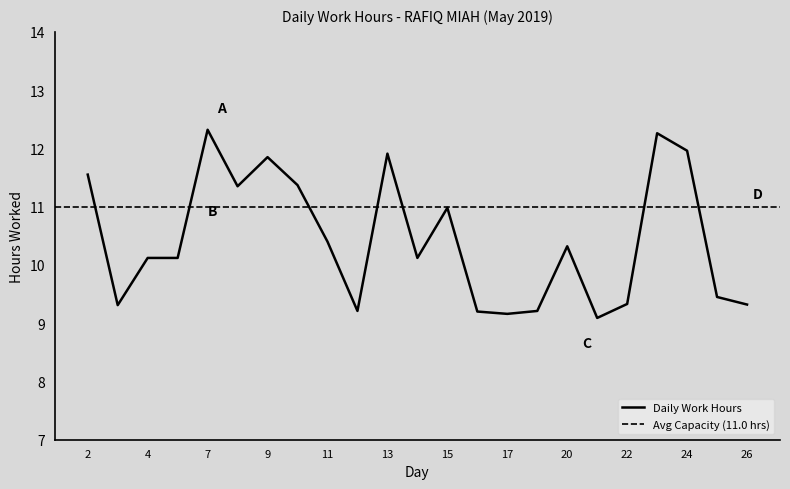

Rank the categories by value from lowest to highest.

21, 17, 16, 12, 18, 3, 26, 22, 25, 4, 6, 14, 20, 11, 15, 8, 10, 2, 9, 13, 24, 23, 7